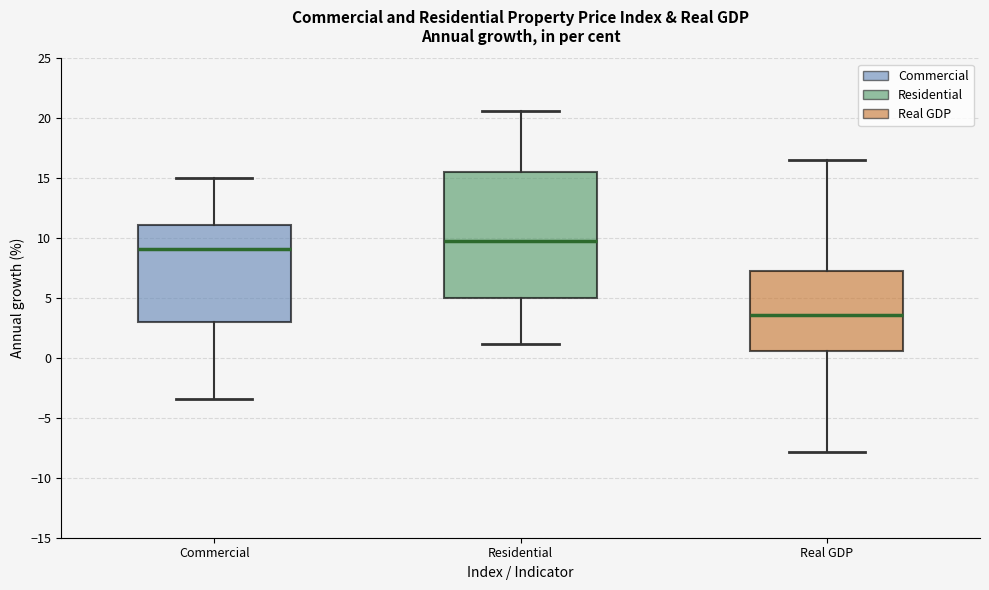

Which box has the highest median line?

Residential